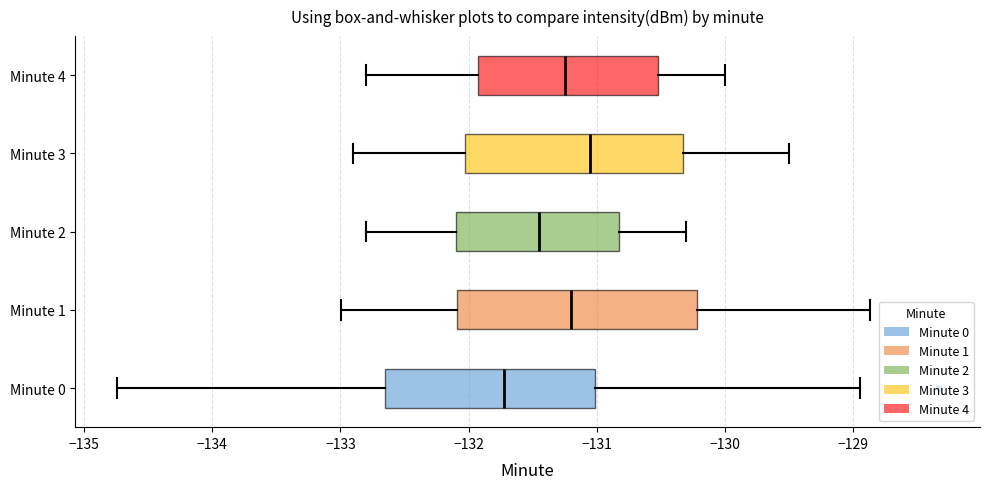

Reading bottom to top, transcribe this box plot: for each box, give where its median line is, the range the box spans, and where its two whiskers end, as read against the x-axis. The values are not printed on the chart, so give them approximately, as read against the axis.

Minute 0: median -131.7, box -132.7 to -131.0, whiskers -134.7 to -128.9
Minute 1: median -131.2, box -132.1 to -130.2, whiskers -133.0 to -128.9
Minute 2: median -131.4, box -132.1 to -130.8, whiskers -132.8 to -130.3
Minute 3: median -131.0, box -132.0 to -130.3, whiskers -132.9 to -129.5
Minute 4: median -131.2, box -131.9 to -130.5, whiskers -132.8 to -130.0